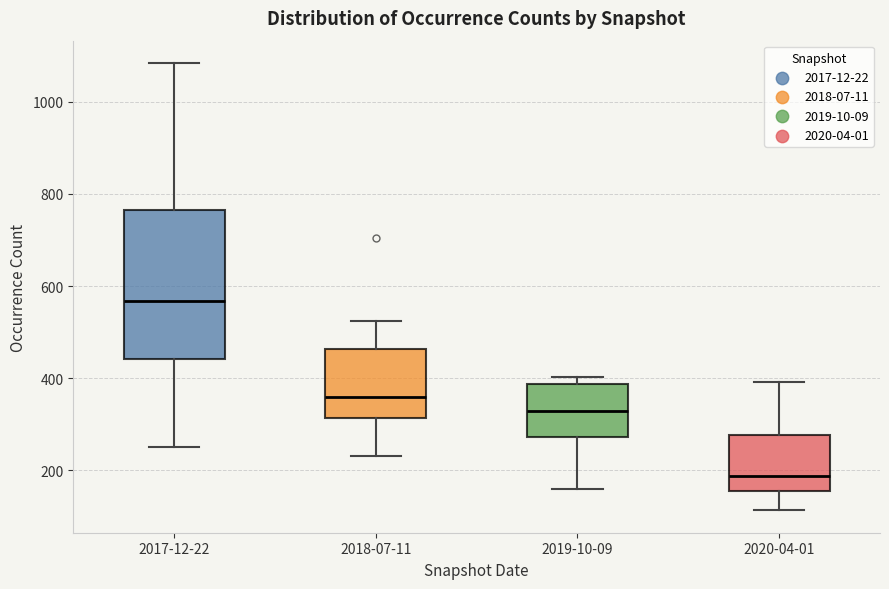

Reading left to right, transcribe this box plot: for each box, give where its median line is, the range the box spans, and where its two whiskers end, as read against the y-axis. The values are not printed on the chart, so give them approximately, as read against the axis.

2017-12-22: median 560, box 440 to 760, whiskers 260 to 1080
2018-07-11: median 360, box 320 to 460, whiskers 240 to 520
2019-10-09: median 320, box 280 to 380, whiskers 160 to 400
2020-04-01: median 180, box 160 to 280, whiskers 120 to 400